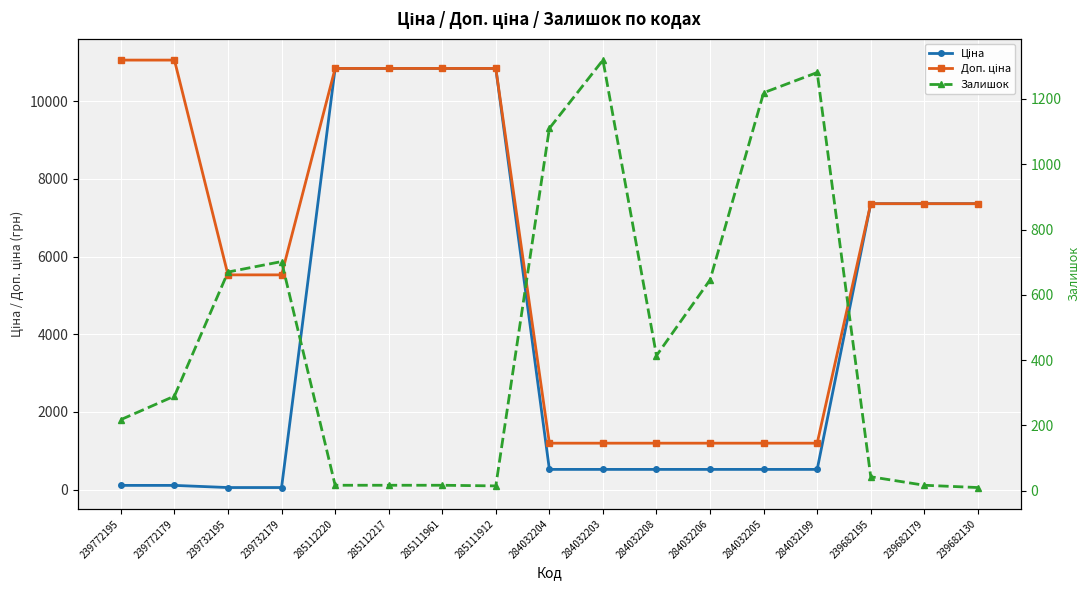

What is the maximum value for Доп. ціна?

11055.0